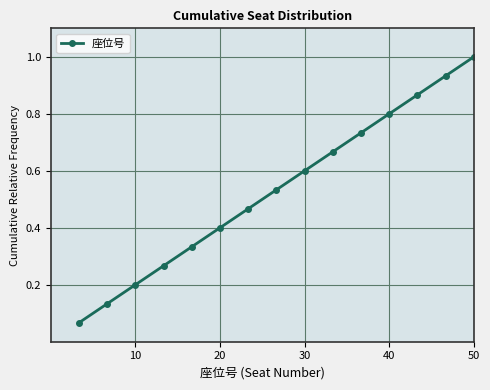

What is the greatest value displayed?

1.0